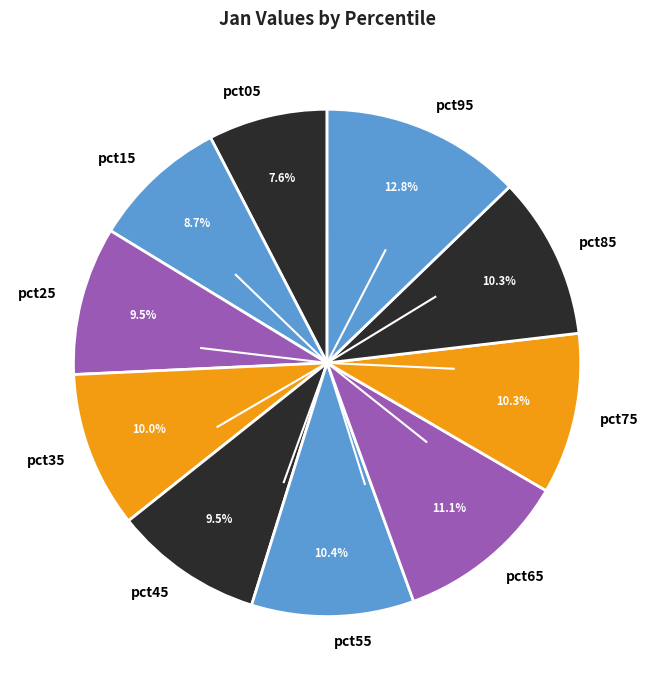

Is there any slice that represents more than half of the pie?

No